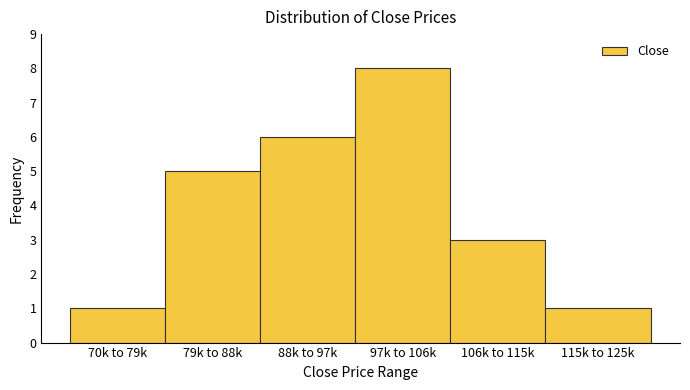

Reading right to left, list all the values displayed in this chart.

115k to 125k=1	106k to 115k=3	97k to 106k=8	88k to 97k=6	79k to 88k=5	70k to 79k=1